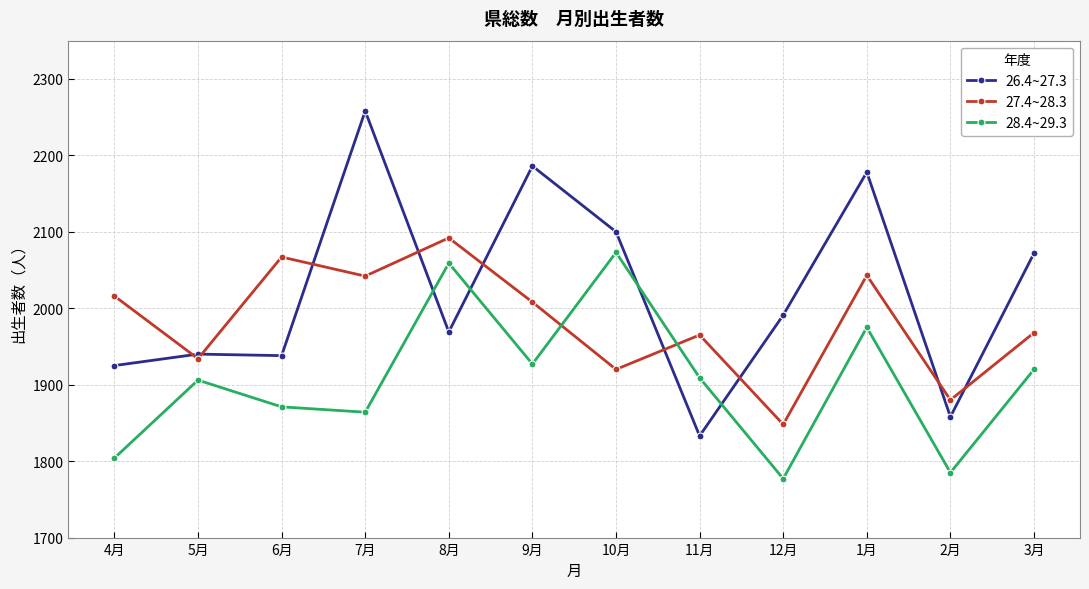

Which category has the lowest value across all series?

12月